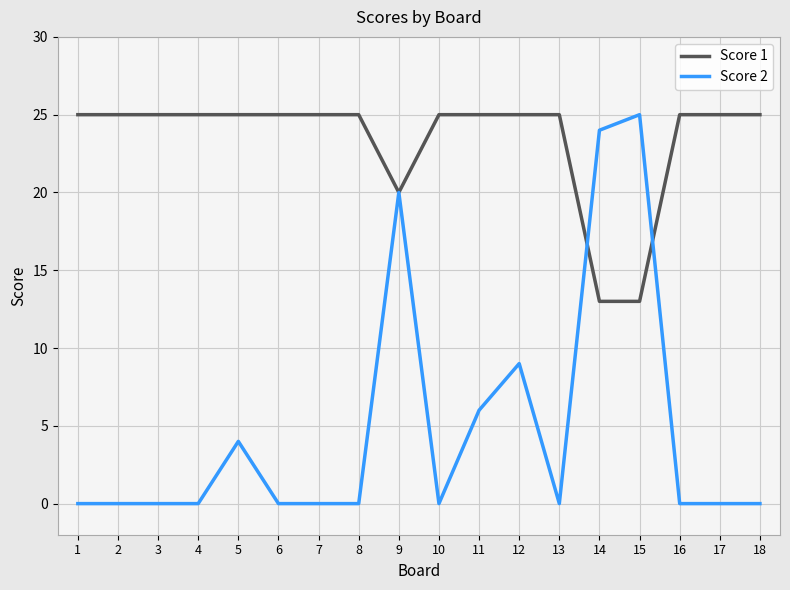

Reading right to left, what are all the values shown in this chart?

Score 1: 18=25	17=25	16=25	15=13	14=13	13=25	12=25	11=25	10=25	9=20	8=25	7=25	6=25	5=25	4=25	3=25	2=25	1=25
Score 2: 18=0	17=0	16=0	15=25	14=24	13=0	12=9	11=6	10=0	9=20	8=0	7=0	6=0	5=4	4=0	3=0	2=0	1=0